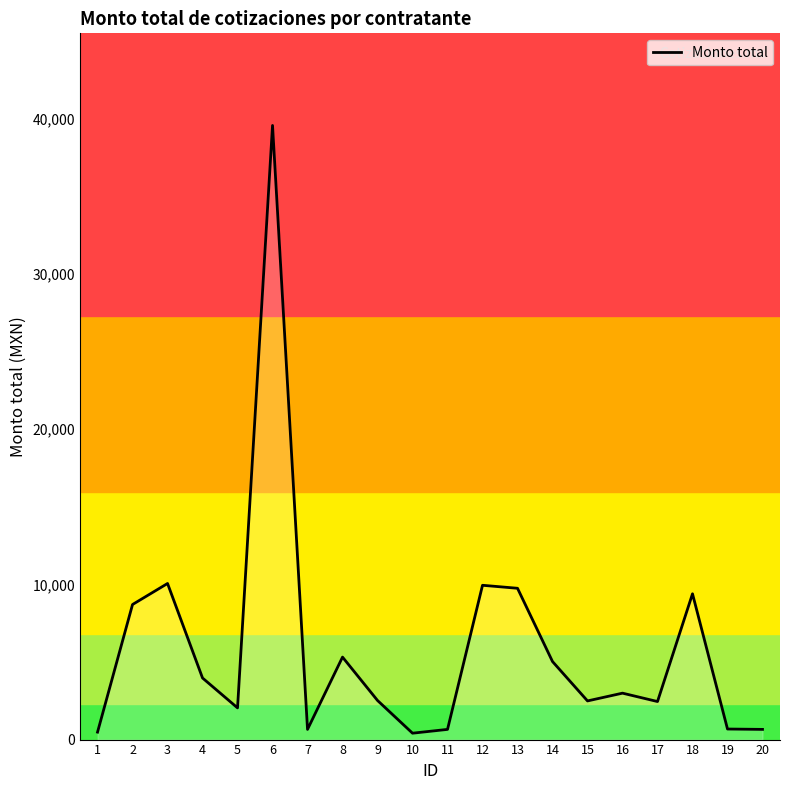

What is the maximum value shown in the chart?

39556.0